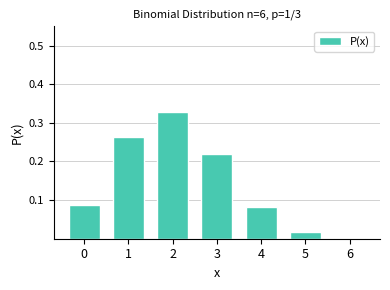

What is the sum of all values?

1.0